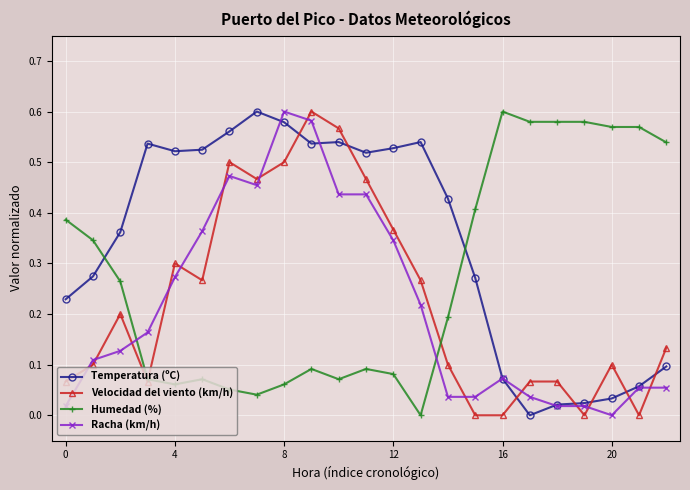

Which series has the largest total across all categories?

Temperatura (ºC)